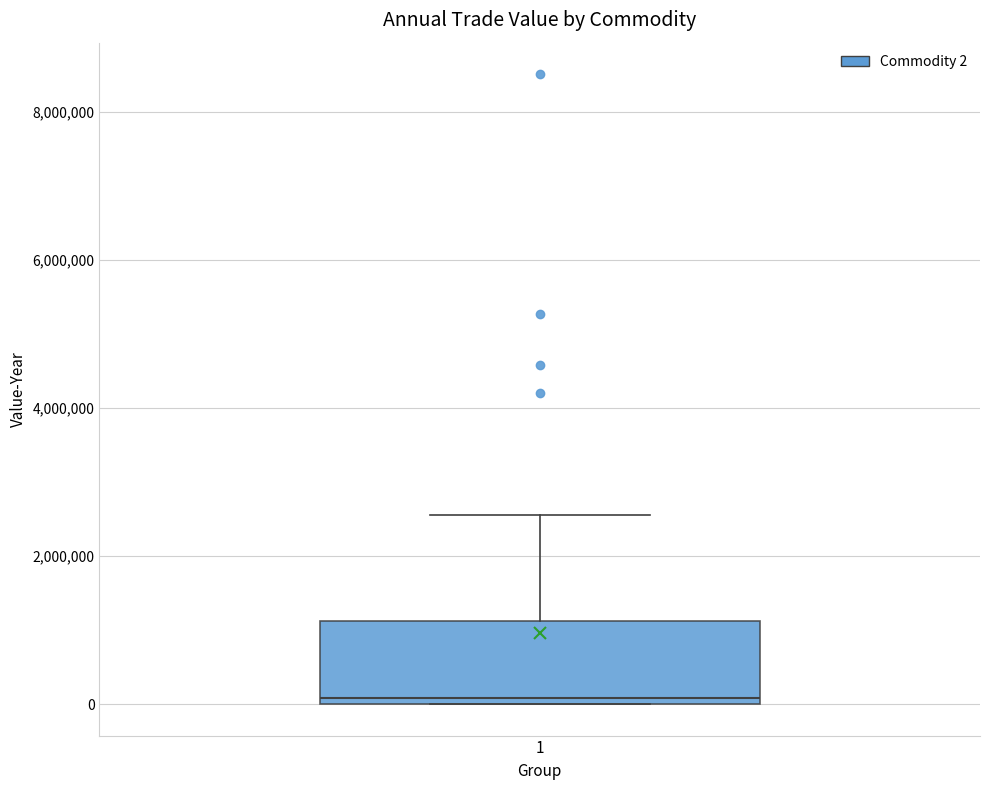

Read this box plot against the y-axis: the position of the median line, the range covered by the box, and the ends of both whiskers. The values are not printed on the chart, so give them approximately, as read against the axis.

median 0 (just above the box's lower edge), box 0 to 1200000, whiskers 0 to 2600000